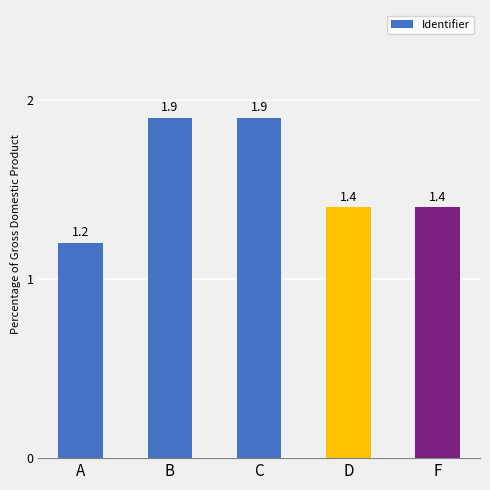

True or false: the data shows 2.1 at A.

False